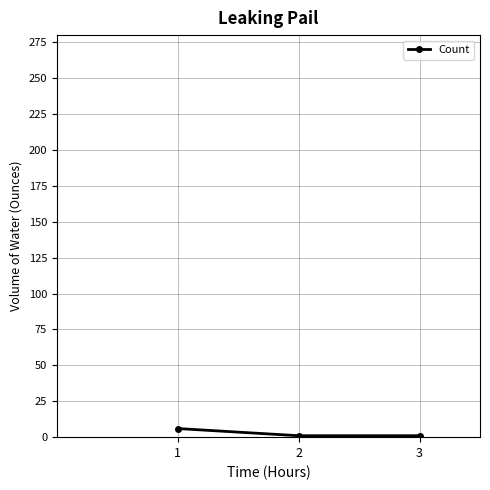

Count the values in the range 1 to 6.

3